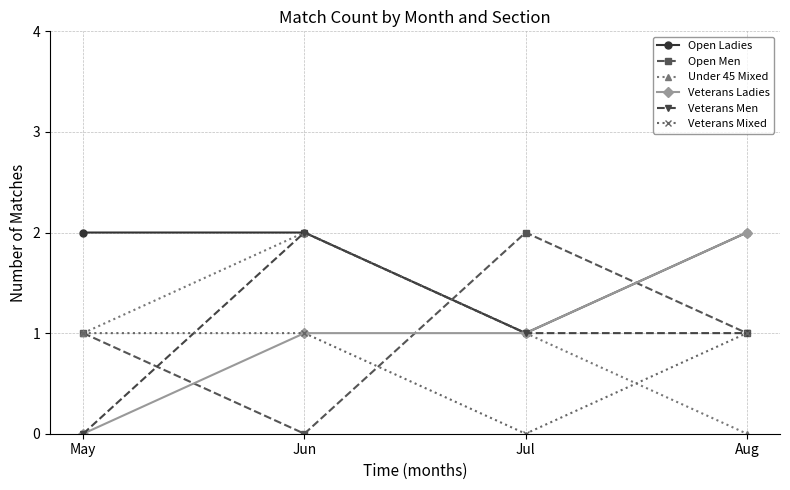

True or false: Open Men has a value of 2 at Jul.

True